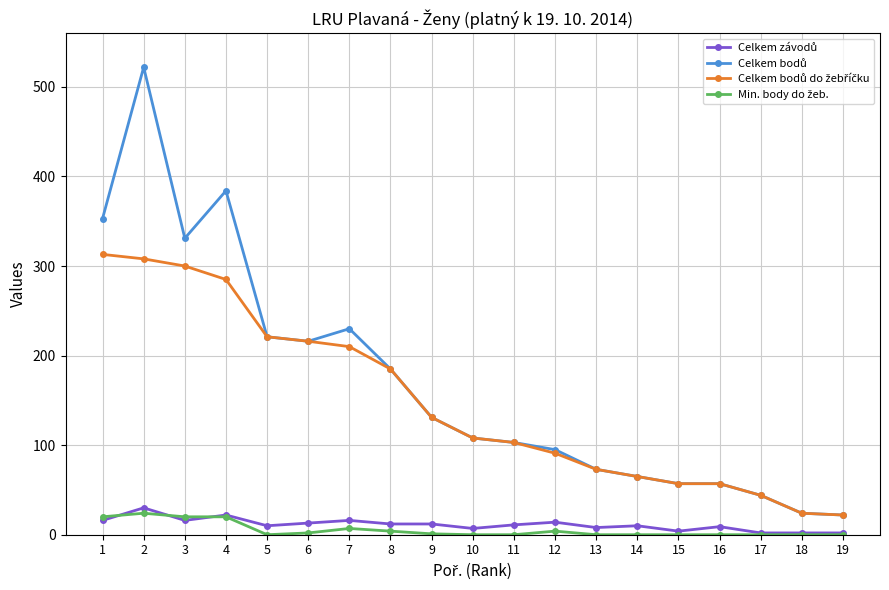

What is the greatest value displayed?

522